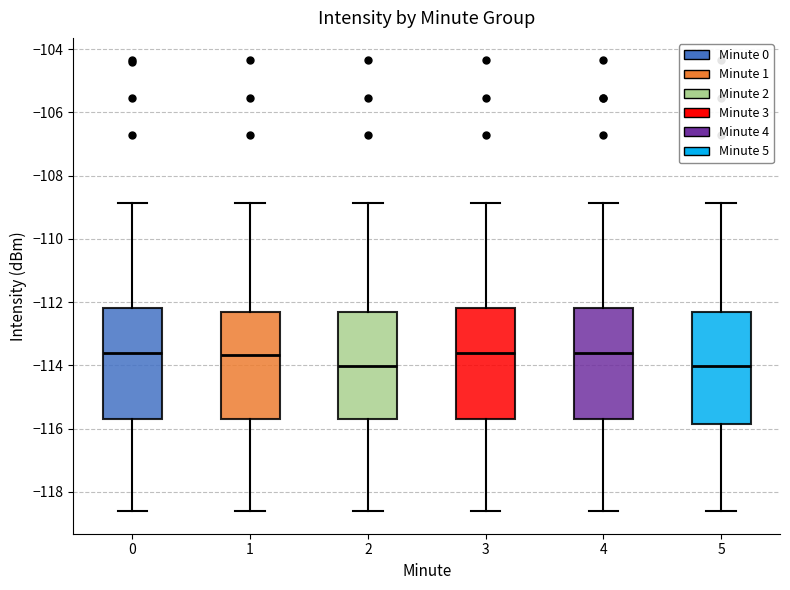

Where is the upper edge of the box at x = 5 on the y-axis? The values are not printed on the chart, so give them approximately, as read against the axis.

-112.4